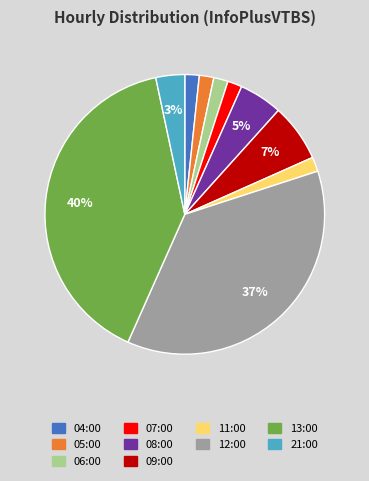

To the nearest percent, what percentage of the pie is 04:00?

2%